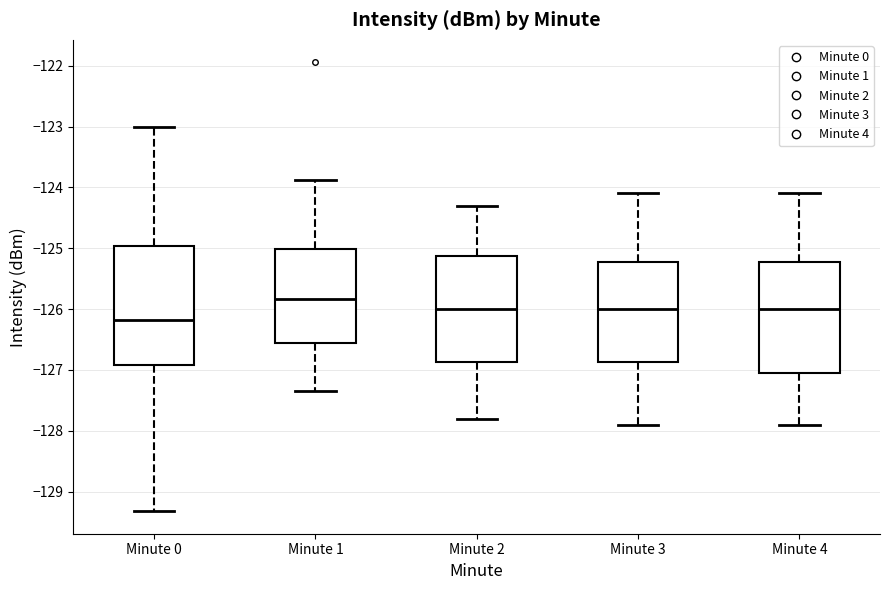

Which box has the lowest median line?

Minute 0